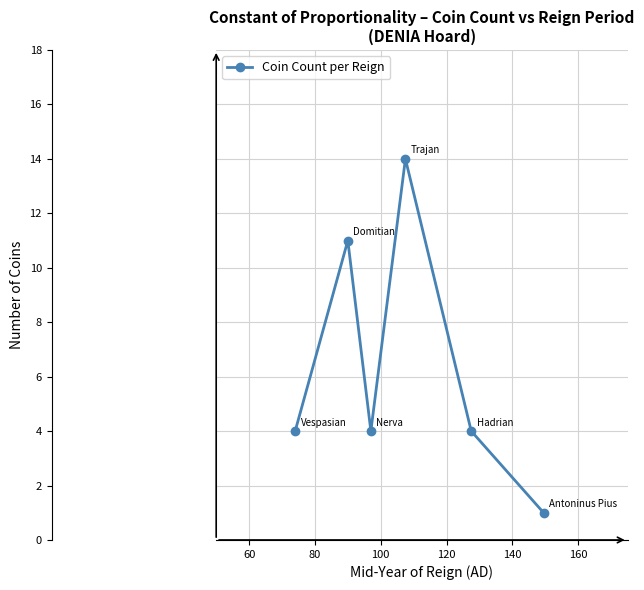

Reading left to right, extract all data points from this chart.

4	11	4	14	4	1